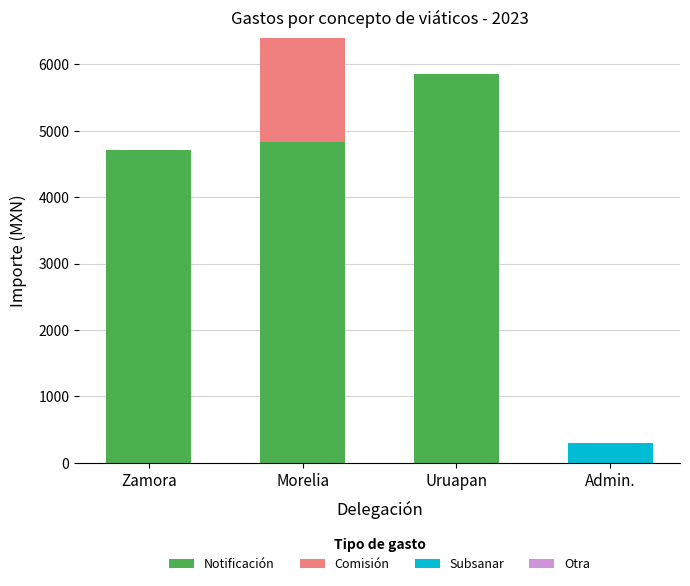

What is the total value across all series at Admin.?

303.0